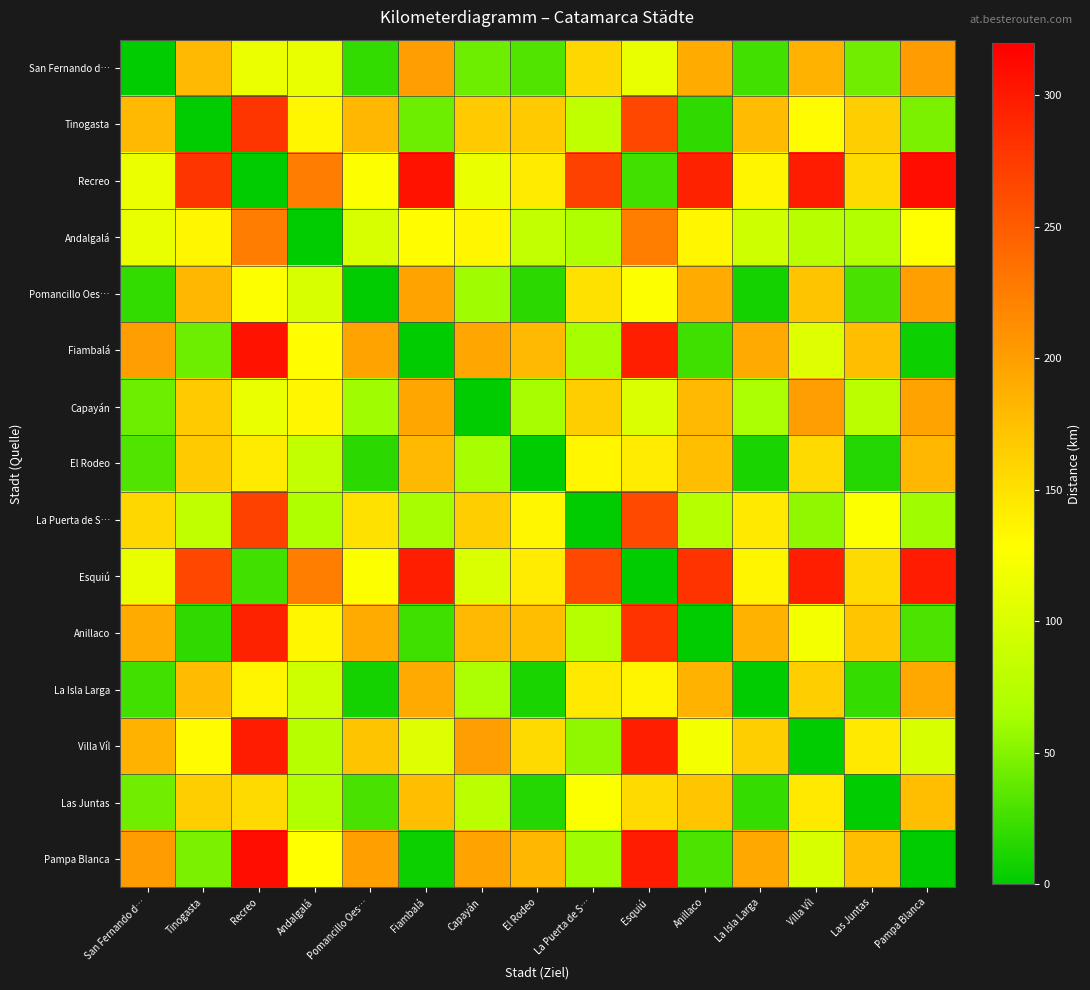

Between Las Juntas and Anillaco, which is larger?

Anillaco